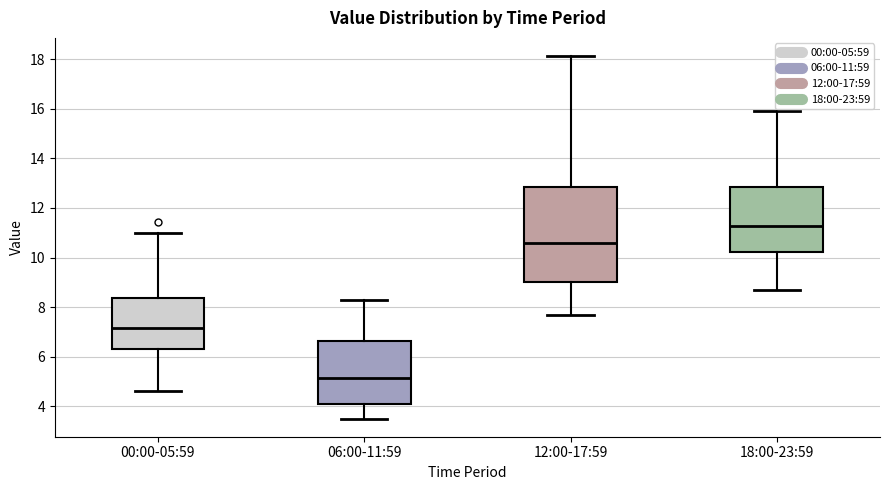

Reading left to right, read every box against the y-axis: the position of its median line, the range the box covers, and the ends of its whiskers. The values are not printed on the chart, so give them approximately, as read against the axis.

00:00-05:59: median 7.2, box 6.2 to 8.4, whiskers 4.6 to 11.0
06:00-11:59: median 5.2, box 4.0 to 6.6, whiskers 3.6 to 8.2
12:00-17:59: median 10.6, box 9.0 to 12.8, whiskers 7.8 to 18.2
18:00-23:59: median 11.2, box 10.2 to 12.8, whiskers 8.6 to 16.0